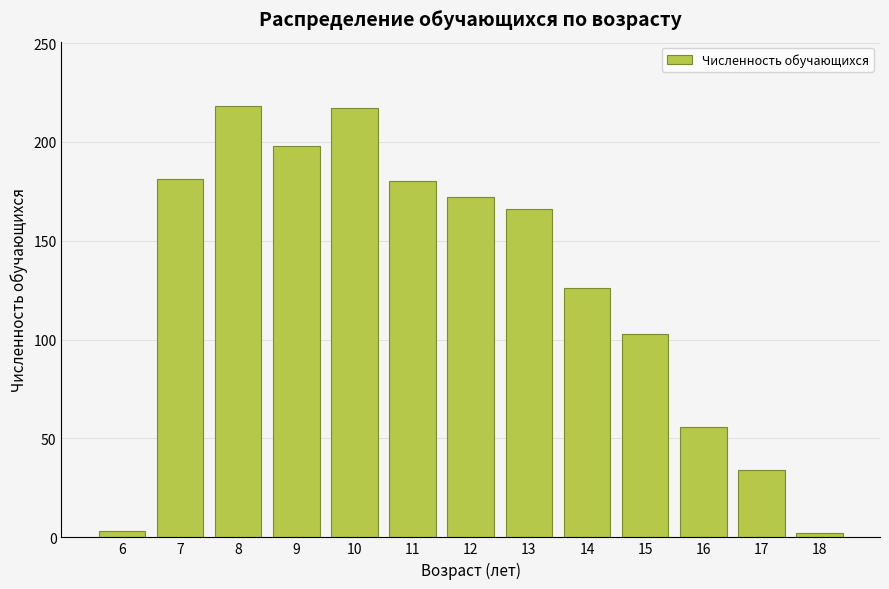

What is the value of the 7th bar from the left?

172